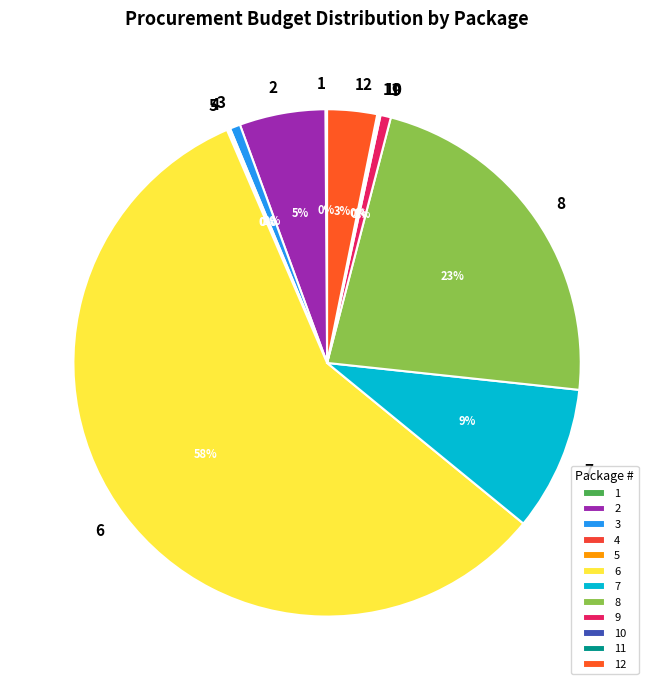

To the nearest percent, what is the average slice percentage?

8%